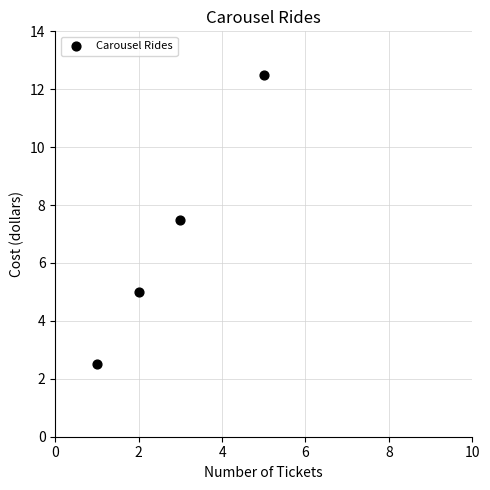

What is the range of X values (max minus min)?

4.0